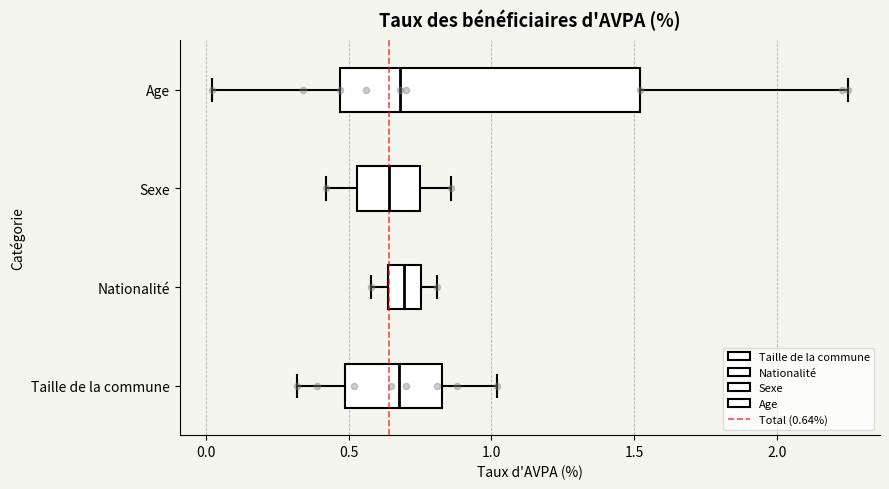

Where is the right edge of the box for Age on the x-axis? The values are not printed on the chart, so give them approximately, as read against the axis.

1.50